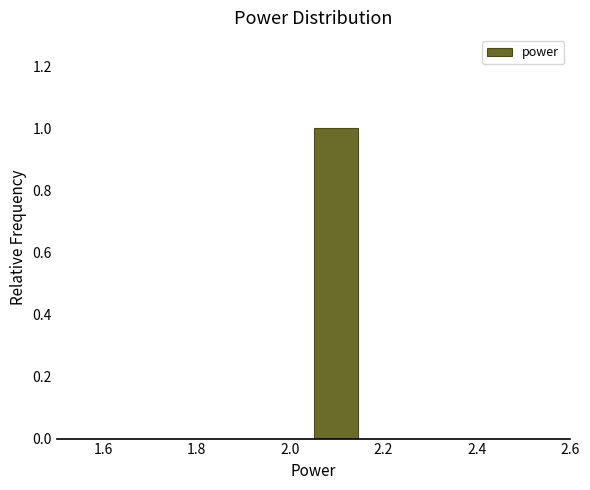

Reading left to right, list every bar in this chart as the range it spans on the x-axis followed by its height. Neither the bar edges nor the heights are printed on the chart, so give them approximately, as read against the axes.

1.55 to 1.65: 0
1.65 to 1.75: 0
1.75 to 1.85: 0
1.85 to 1.95: 0
1.95 to 2.05: 0
2.05 to 2.15: 1
2.15 to 2.25: 0
2.25 to 2.35: 0
2.35 to 2.45: 0
2.45 to 2.55: 0